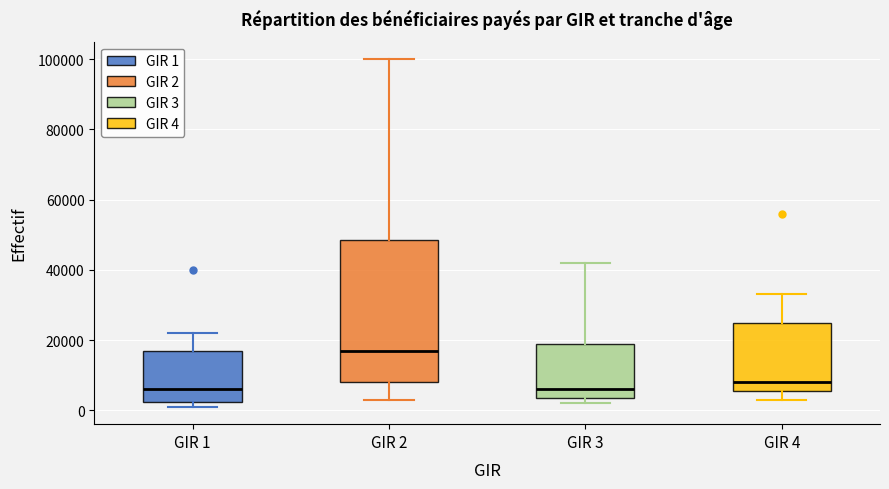

Reading left to right, read every box against the y-axis: the position of its median line, the range the box covers, and the ends of its whiskers. The values are not printed on the chart, so give them approximately, as read against the axis.

GIR 1: median 6000, box 2000 to 18000, whiskers 2000 (just below the box's lower edge) to 22000
GIR 2: median 18000, box 8000 to 48000, whiskers 4000 to 100000
GIR 3: median 6000, box 4000 to 20000, whiskers 2000 to 42000
GIR 4: median 8000, box 6000 to 26000, whiskers 4000 to 34000